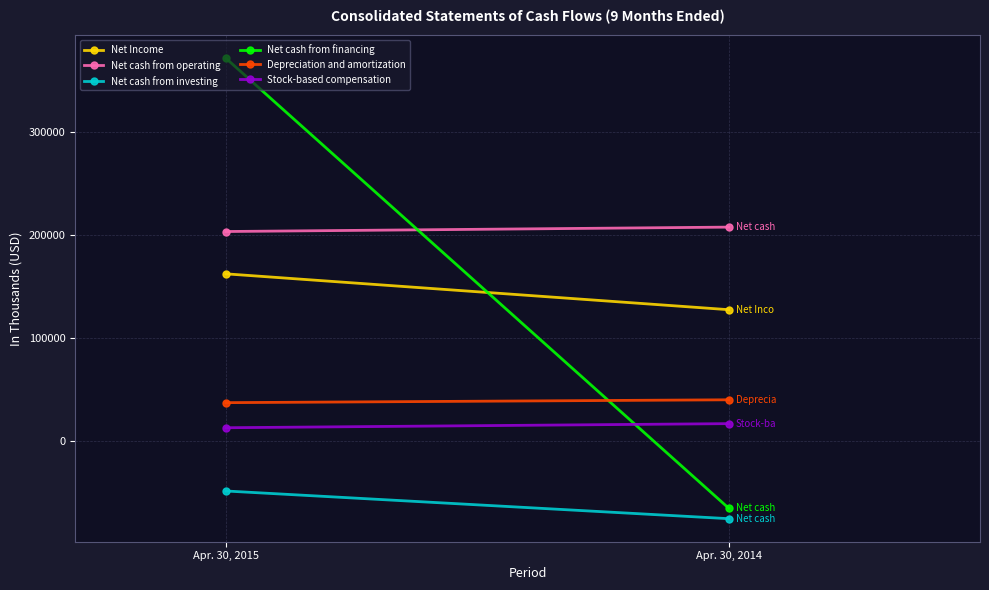

What is the difference between the maximum and minimum values in the Net cash from operating series?

4265